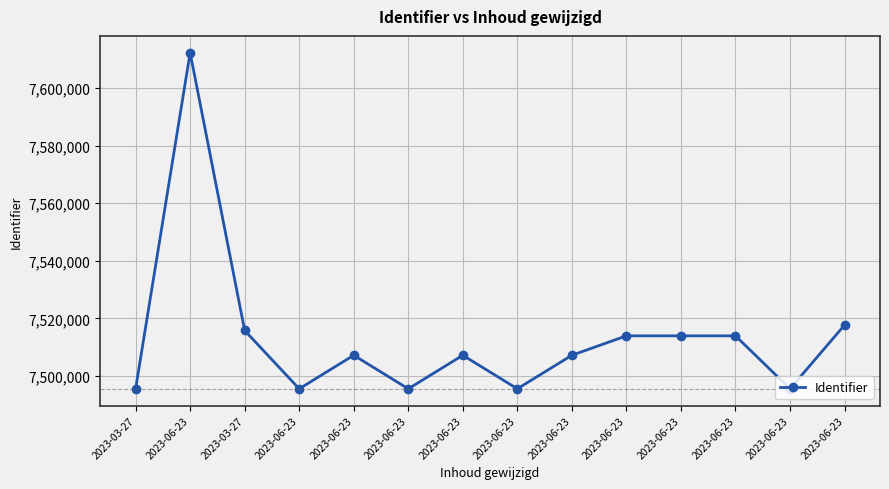

Reading left to right, extract all data points from this chart.

7495542	7612275	7515802	7495553	7507206	7495548	7507198	7495558	7507205	7513945	7513946	7513947	7495562	7517692